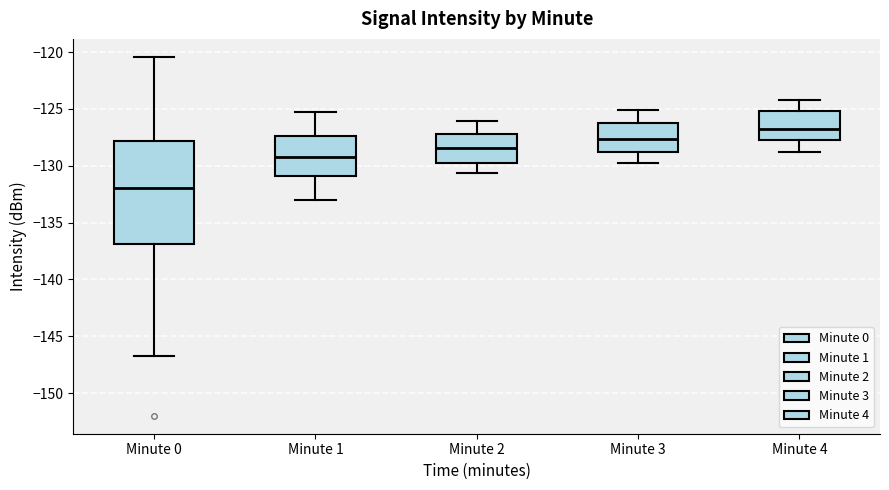

Reading left to right, read every box against the y-axis: the position of its median line, the range the box covers, and the ends of its whiskers. The values are not printed on the chart, so give them approximately, as read against the axis.

Minute 0: median -132.0, box -137.0 to -128.0, whiskers -146.5 to -120.5
Minute 1: median -129.0, box -131.0 to -127.5, whiskers -133.0 to -125.5
Minute 2: median -128.5, box -129.5 to -127.0, whiskers -130.5 to -126.0
Minute 3: median -127.5, box -129.0 to -126.0, whiskers -130.0 to -125.0
Minute 4: median -126.5, box -128.0 to -125.0, whiskers -129.0 to -124.0